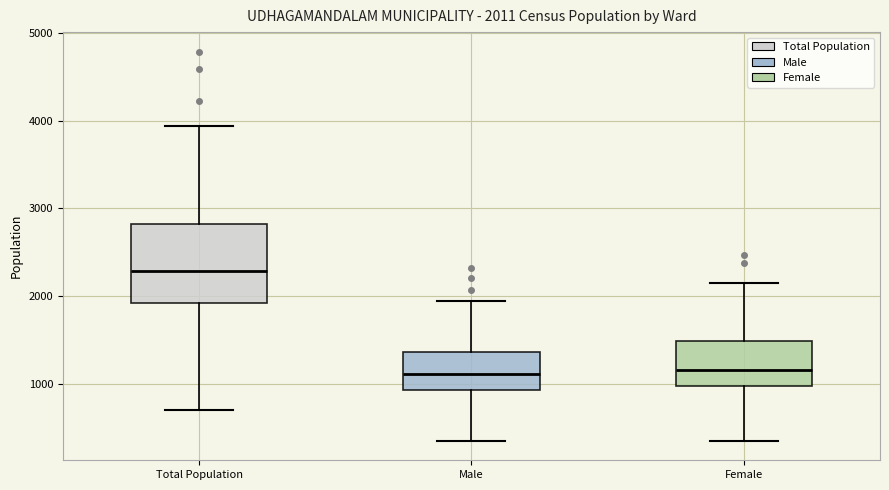

Comparing the boxes themselves (not the whiskers), which one is the tallest?

Total Population